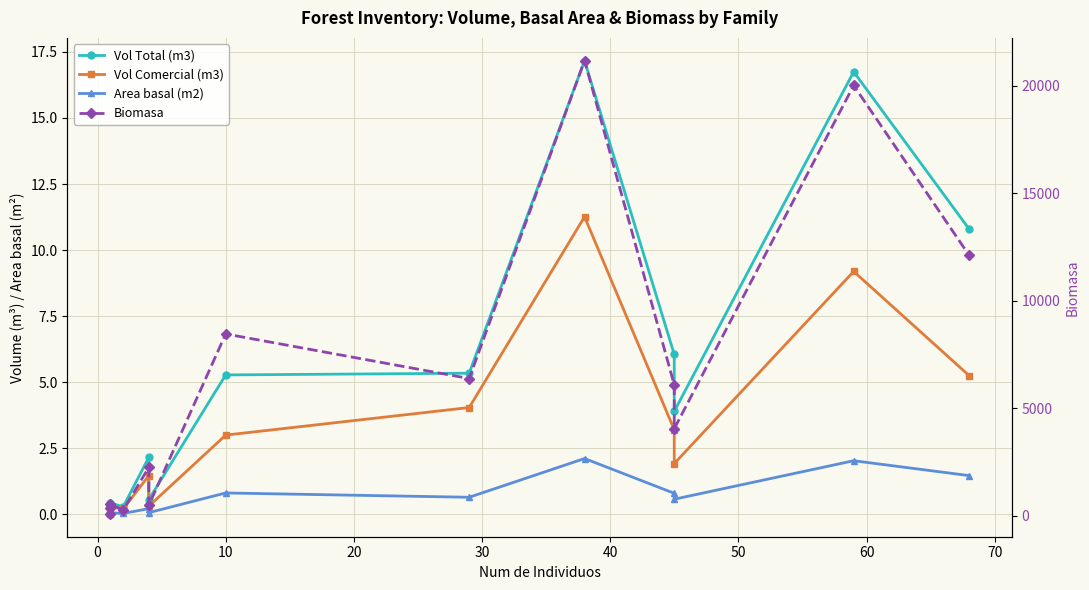

How many interior local valleys does the Biomasa series have?

4